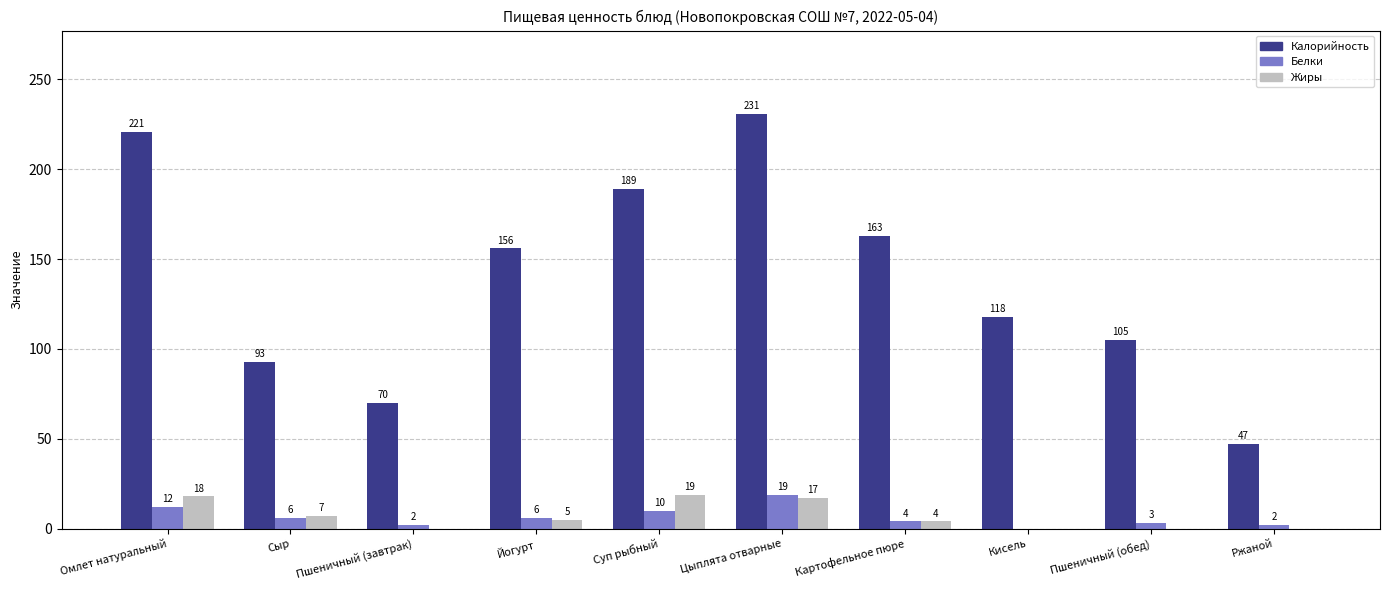

Which series changed the most between Сыр and Кисель?

Калорийность